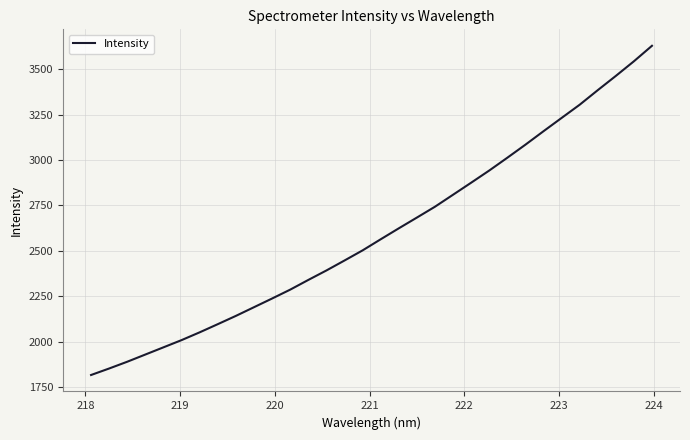

What is the minimum value shown in the chart?

1817.9